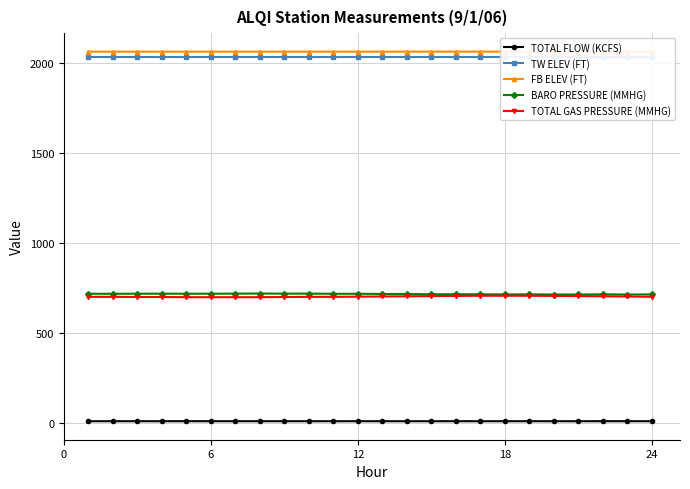

True or false: TOTAL FLOW (KCFS) and TOTAL GAS PRESSURE (MMHG) intersect in this chart.

False